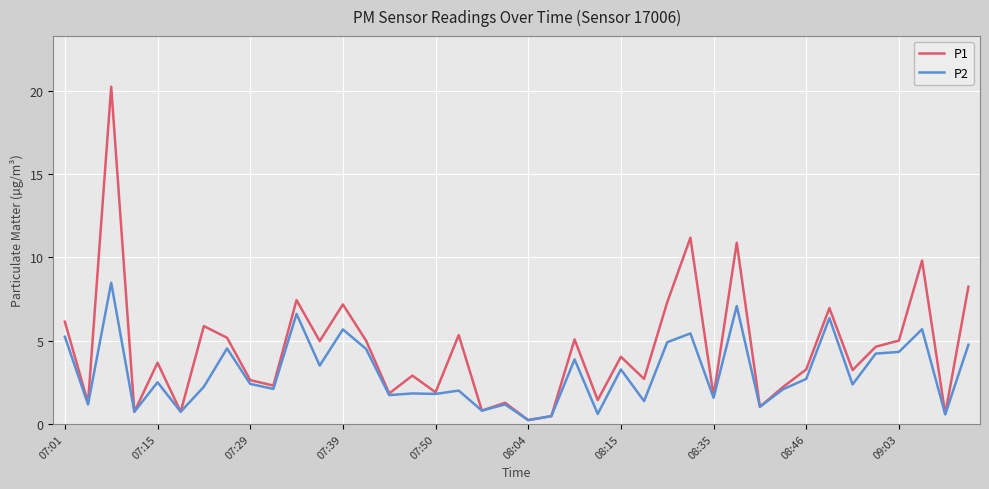

Which series has the largest total across all categories?

P1